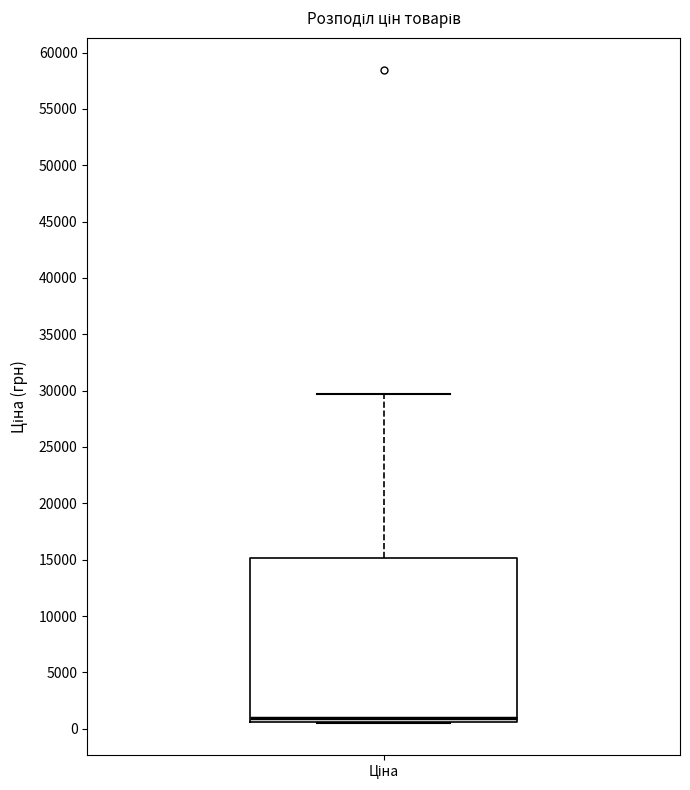

Where does the upper whisker of the box for Ціна end on the y-axis? The values are not printed on the chart, so give them approximately, as read against the axis.

29500